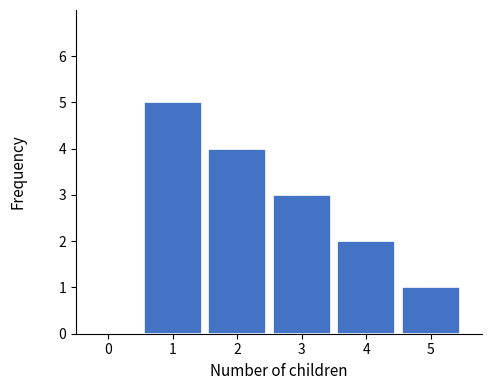

Reading left to right, transcribe all the data shown in this chart.

0=0	1=5	2=4	3=3	4=2	5=1